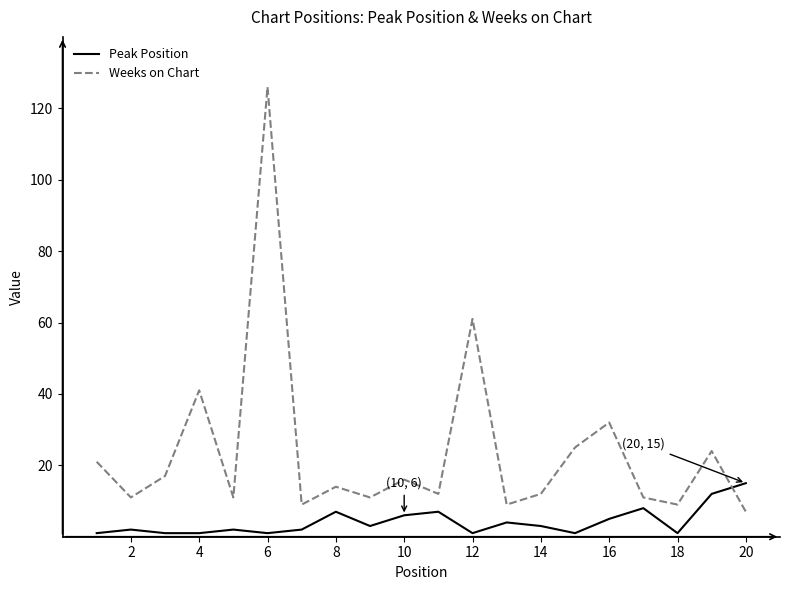

Rank the series by their maximum value, from lowest to highest.

Peak Position, Weeks on Chart